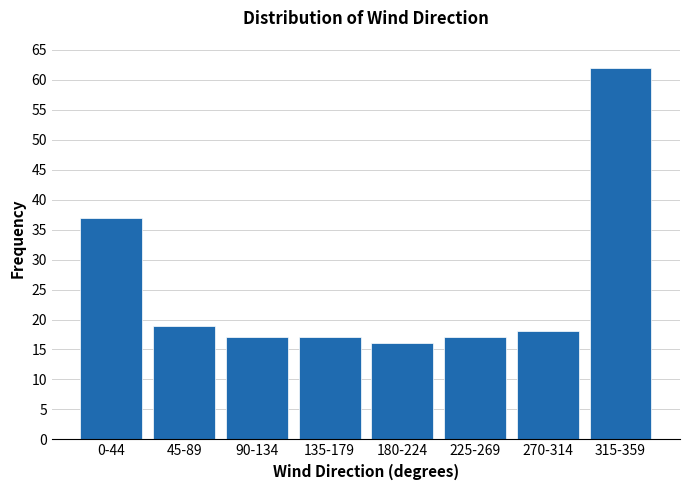

Reading left to right, extract all data points from this chart.

37	19	17	17	16	17	18	62